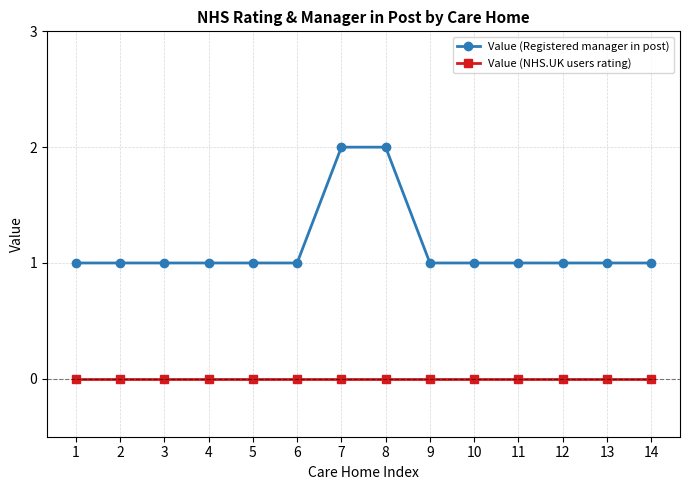

List the series in order of their peak value, highest first.

Value (Registered manager in post), Value (NHS.UK users rating)